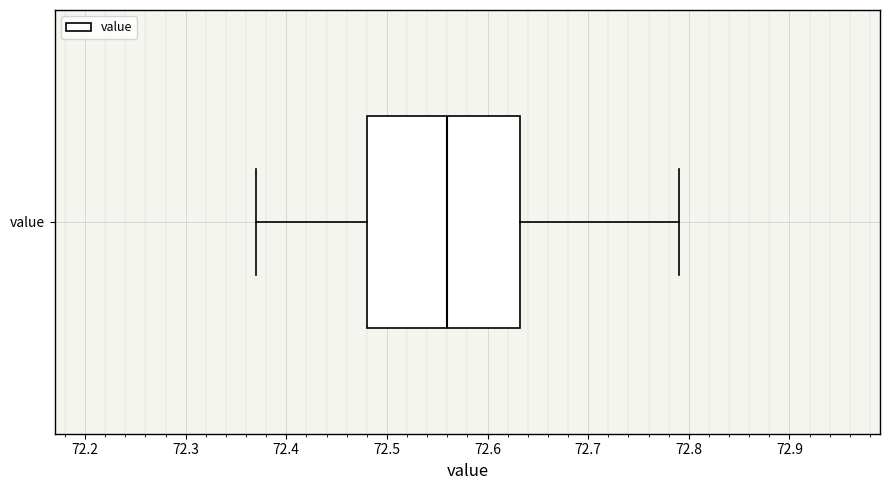

Transcribe this box plot: give where the median line is, the range the box spans, and where the two whiskers end, as read against the x-axis. The values are not printed on the chart, so give them approximately, as read against the axis.

median 72.56, box 72.48 to 72.63, whiskers 72.37 to 72.79